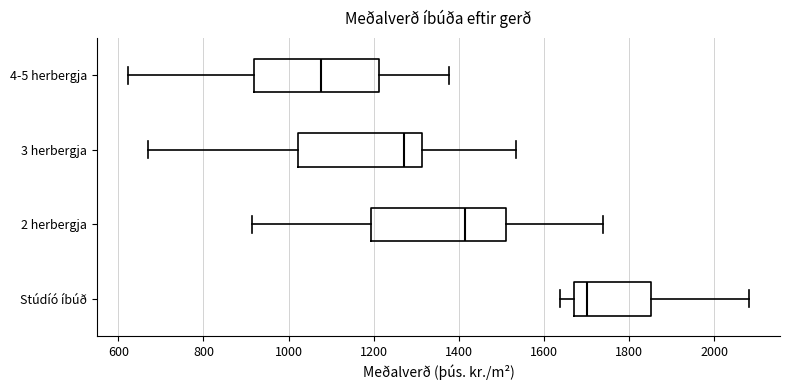

Reading bottom to top, read every box against the x-axis: the position of its median line, the range the box covers, and the ends of its whiskers. The values are not printed on the chart, so give them approximately, as read against the axis.

Stúdíó íbúð: median 1700, box 1680 to 1860, whiskers 1640 to 2080
2 herbergja: median 1420, box 1200 to 1520, whiskers 920 to 1740
3 herbergja: median 1280, box 1020 to 1320, whiskers 660 to 1540
4-5 herbergja: median 1080, box 920 to 1220, whiskers 620 to 1380